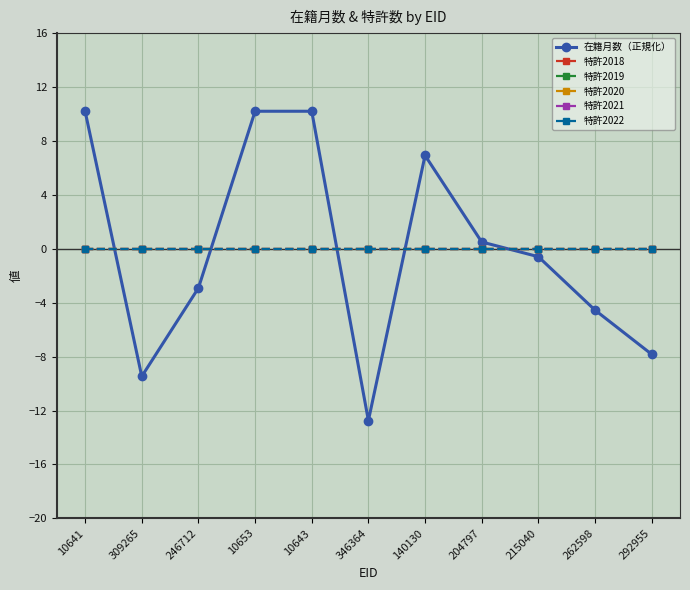

What is the label of the 6th point from the left?

346364